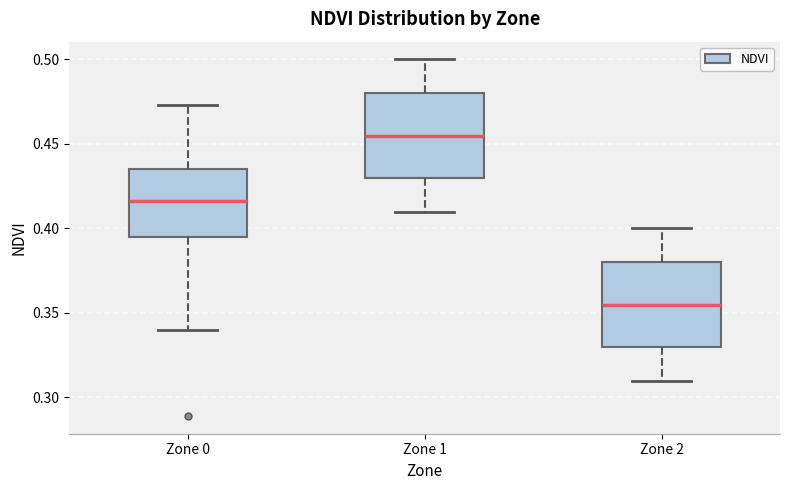

Where is the lower edge of the box for Zone 1 on the y-axis? The values are not printed on the chart, so give them approximately, as read against the axis.

0.430